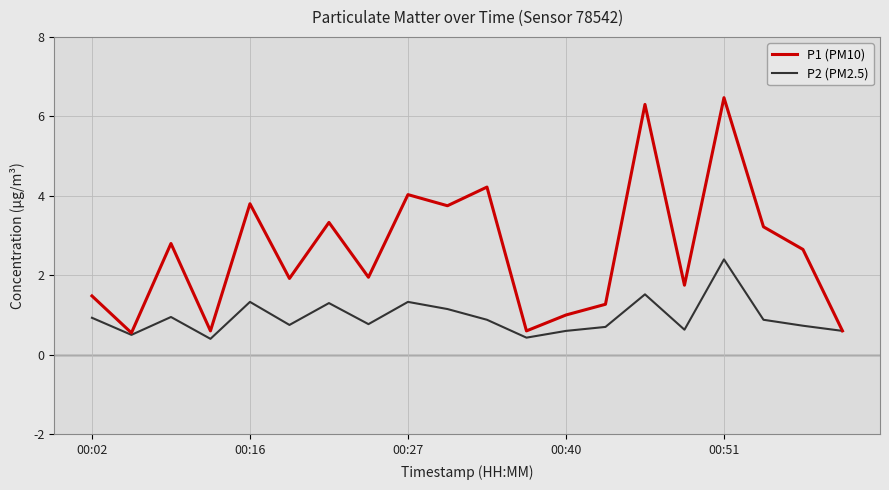

What is the highest value of the P2 (PM2.5) series?

2.4